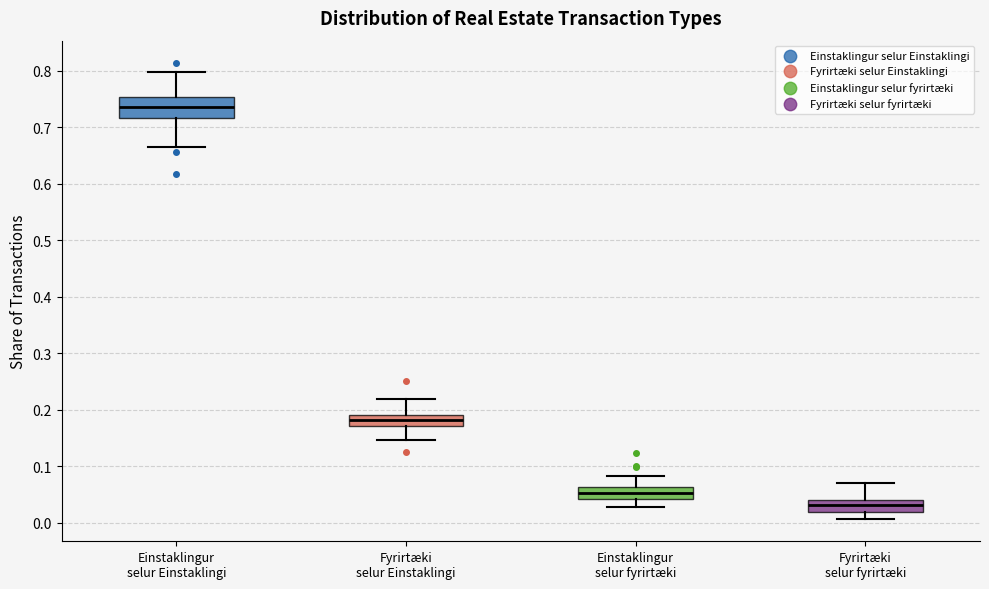

Reading left to right, read every box against the y-axis: the position of its median line, the range the box covers, and the ends of its whiskers. The values are not printed on the chart, so give them approximately, as read against the axis.

Einstaklingur selur Einstaklingi: median 0.74, box 0.72 to 0.75, whiskers 0.67 to 0.80
Fyrirtæki selur Einstaklingi: median 0.18, box 0.17 to 0.19, whiskers 0.15 to 0.22
Einstaklingur selur fyrirtæki: median 0.05, box 0.04 to 0.06, whiskers 0.03 to 0.08
Fyrirtæki selur fyrirtæki: median 0.03, box 0.02 to 0.04, whiskers 0.01 to 0.07